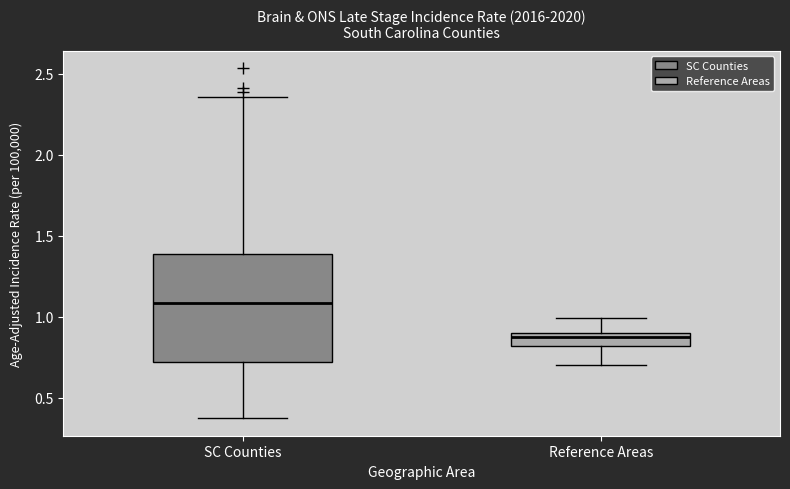

Where is the lower edge of the box for Reference Areas on the y-axis? The values are not printed on the chart, so give them approximately, as read against the axis.

0.80